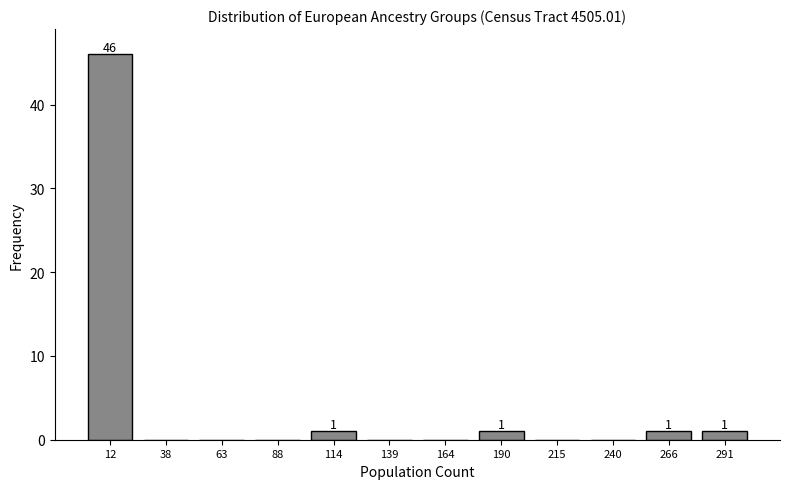

Reading left to right, what are all the values shown in this chart?

12=46	38=0	63=0	88=0	114=1	139=0	164=0	190=1	215=0	240=0	266=1	291=1